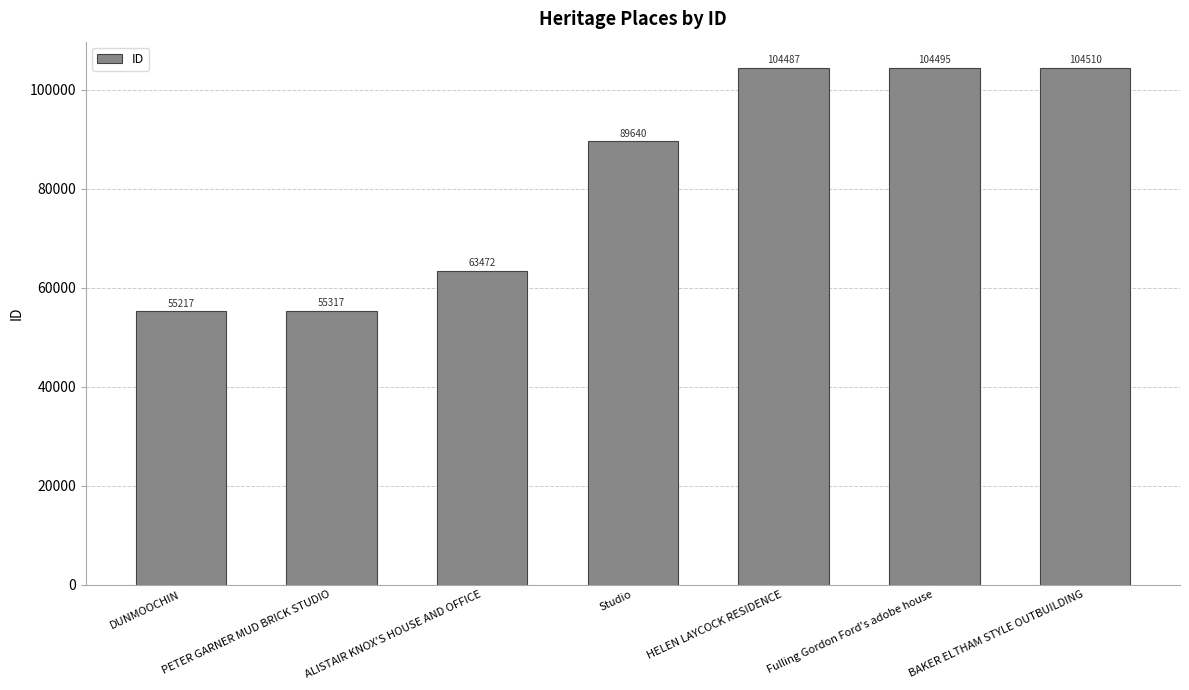

The value at BAKER ELTHAM STYLE OUTBUILDING is 104510. True or false?

True